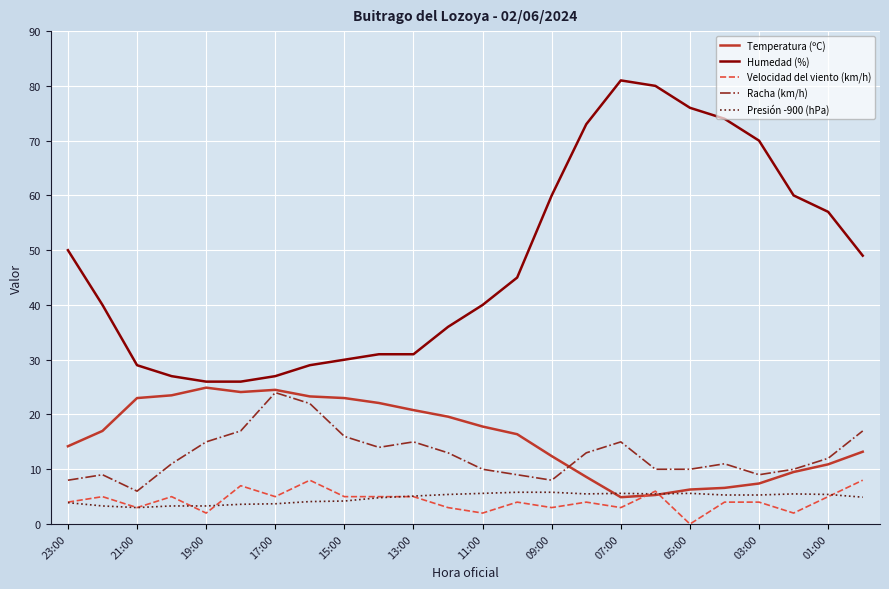

What are all the series names shown in the legend?

Temperatura (ºC), Humedad (%), Velocidad del viento (km/h), Racha (km/h), Presión -900 (hPa)